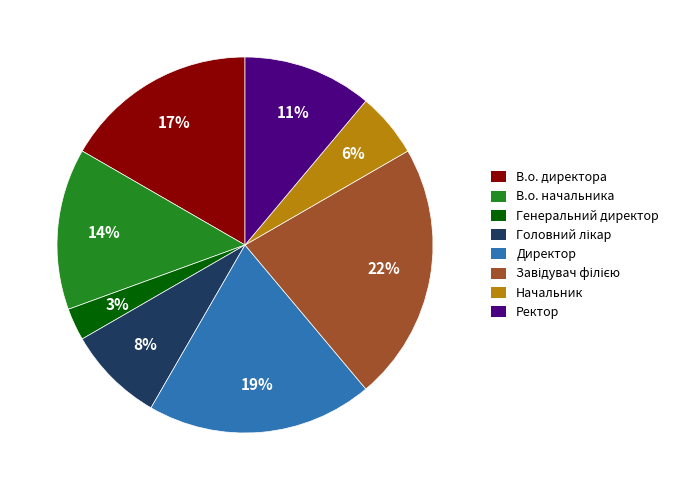

How many segments does this pie chart have?

8